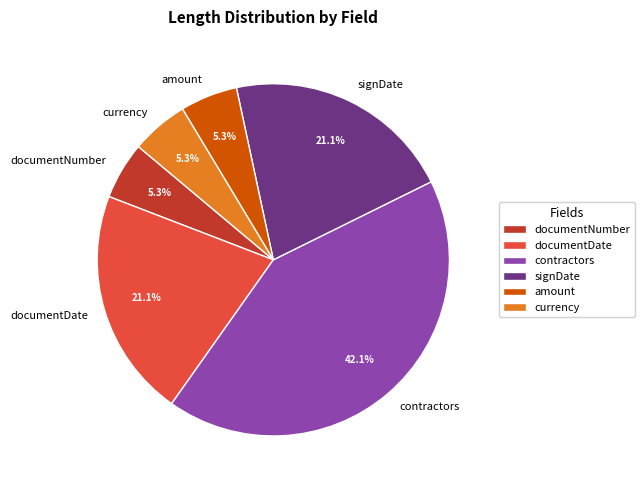

Count the number of slices in the pie.

6